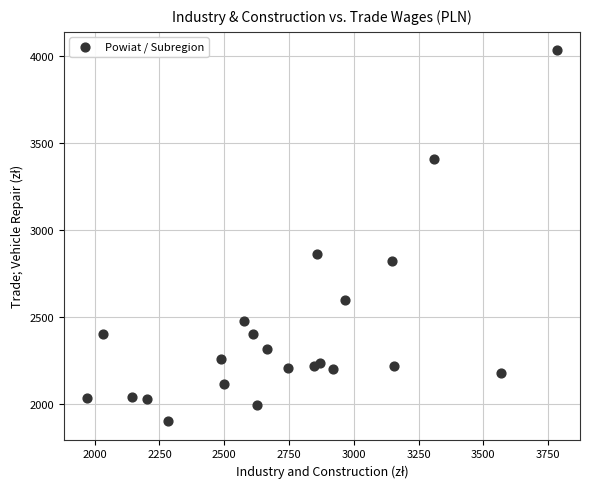

What Y value in the scatter plot is closest to 2966?

2863.2